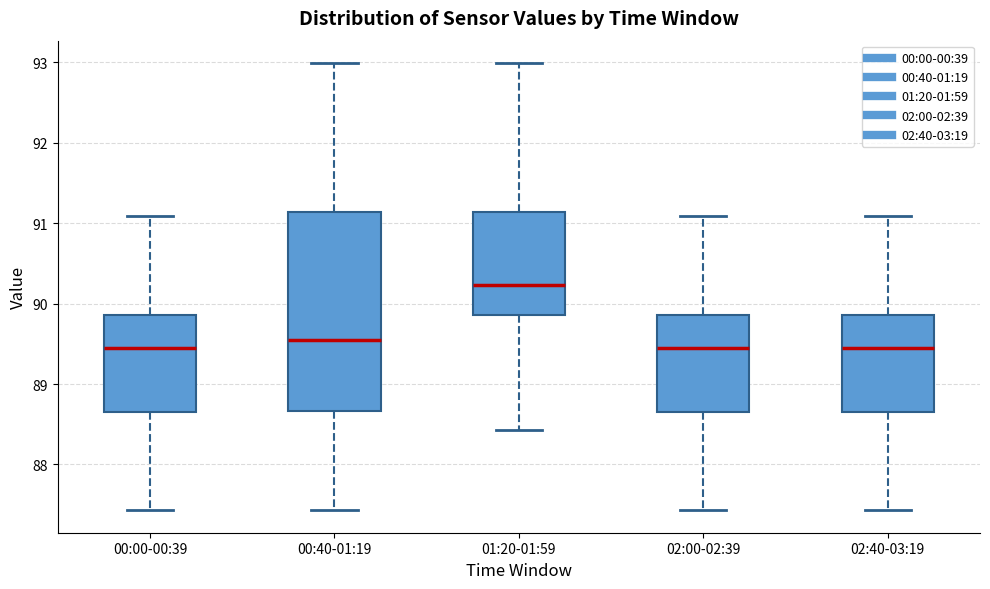

Which box has the highest median line?

01:20-01:59